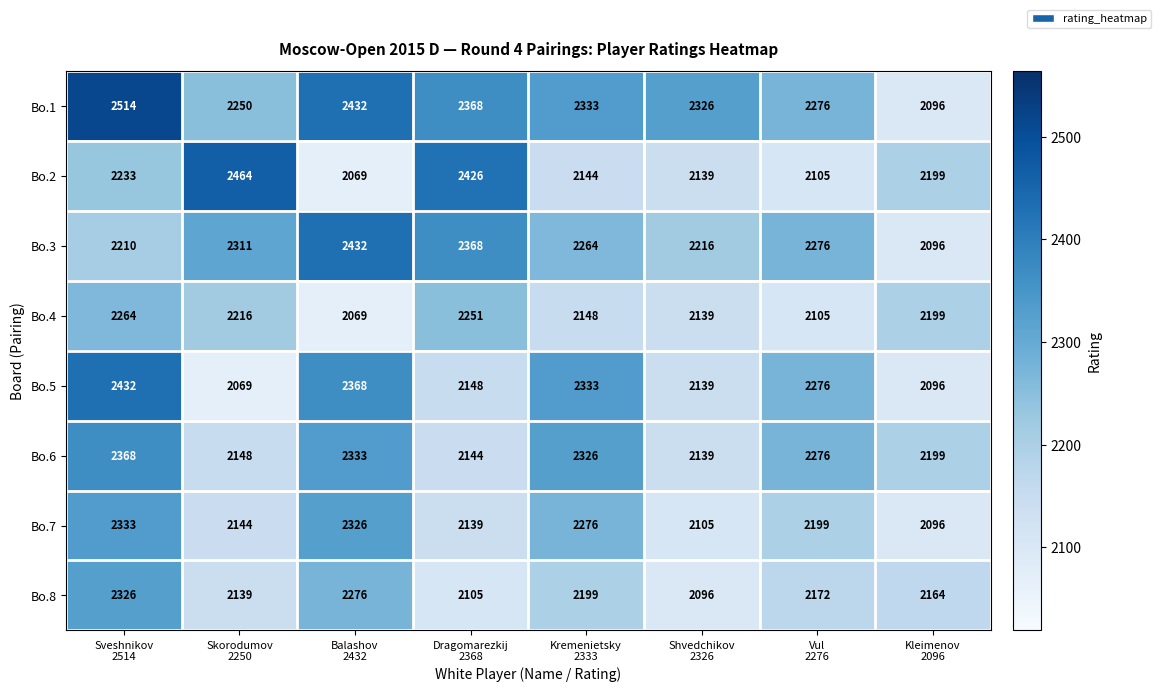

Count the Bo.8 values in the range 2139 to 2276.

5